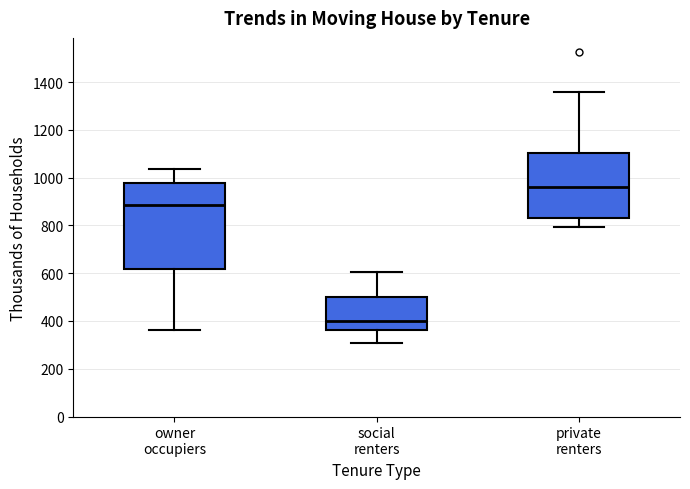

Which box has the lowest median line?

social renters